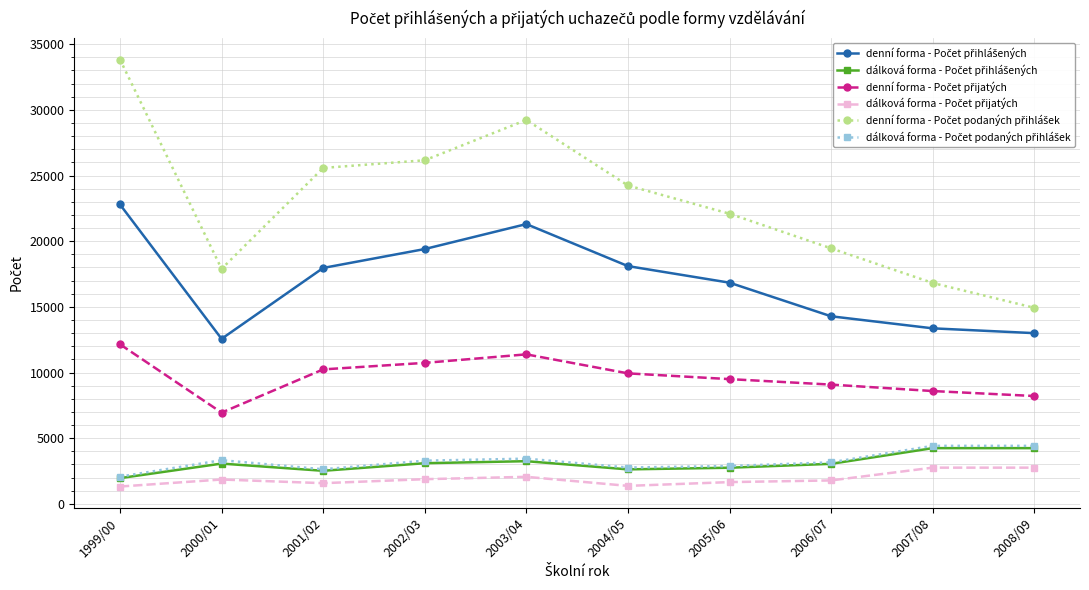

At how many categories does at least one series exceed 18526?

7